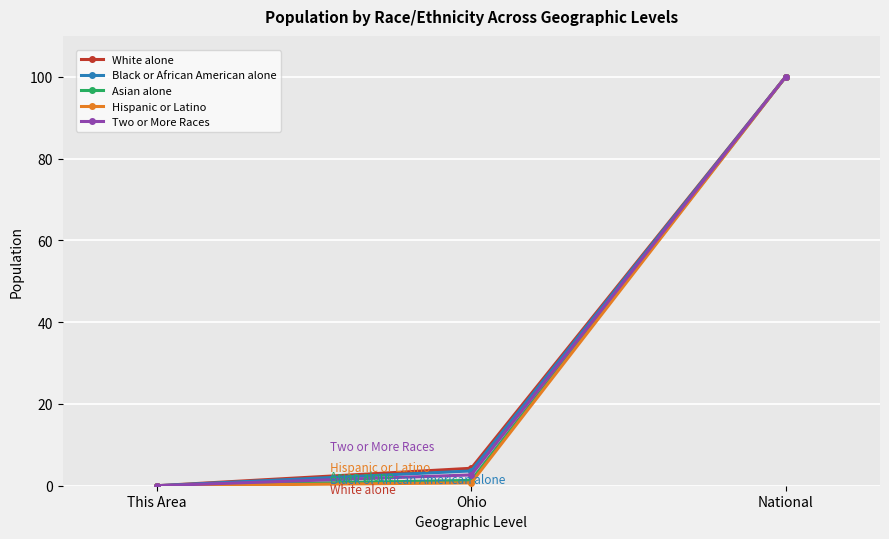

How many categories are shown in the chart?

3